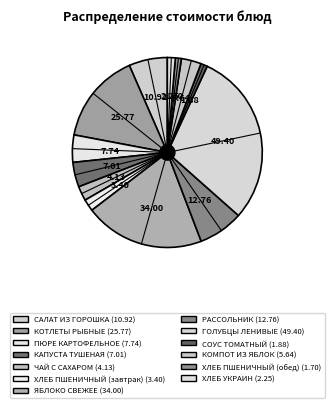

To the nearest percent, what is the difference between the ХЛЕБ ПШЕНИЧНЫЙ (завтрак) and ЯБЛОКО СВЕЖЕЕ slice percentages?

18%